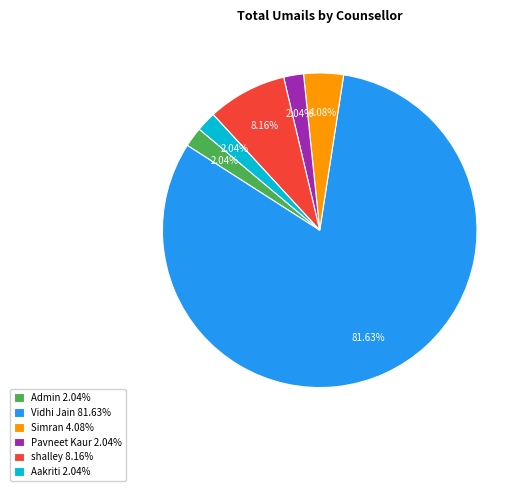

How many segments does this pie chart have?

6